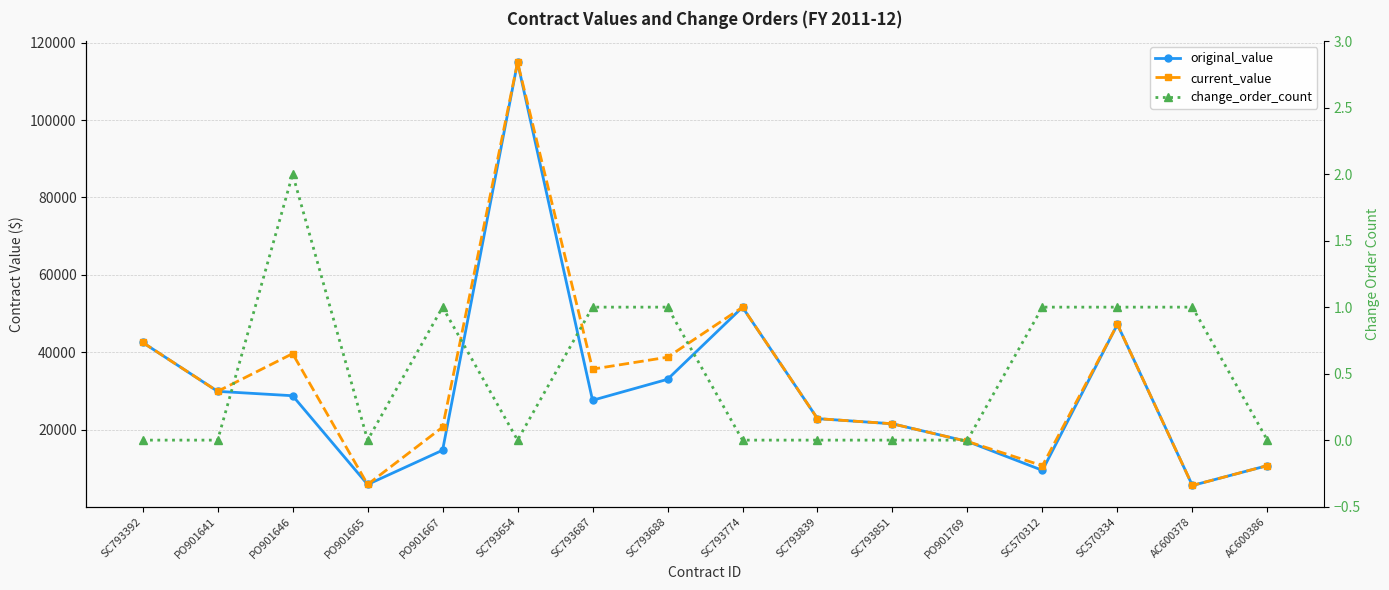

What position from the left is SC793774?

9